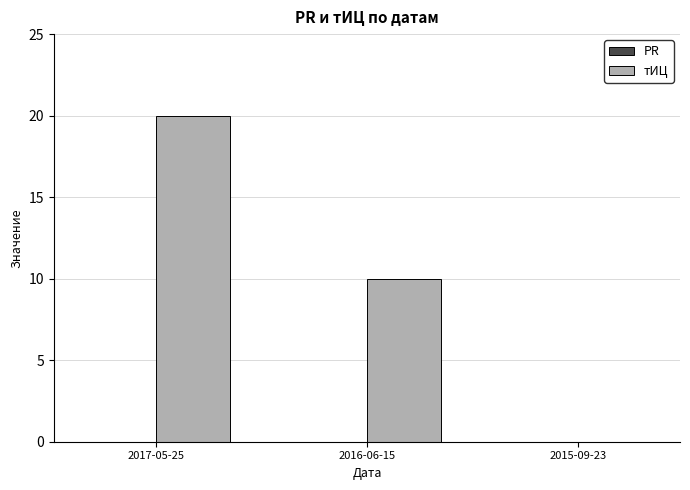

How many distinct data groups are displayed?

1